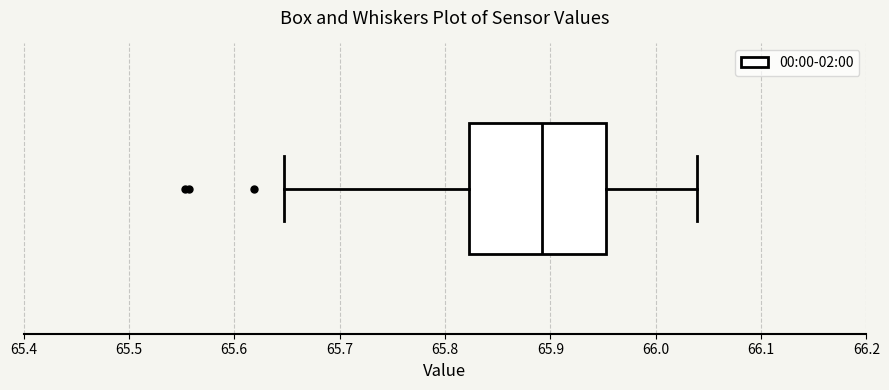

Read this box plot against the x-axis: the position of the median line, the range covered by the box, and the ends of both whiskers. The values are not printed on the chart, so give them approximately, as read against the axis.

median 65.89, box 65.82 to 65.95, whiskers 65.65 to 66.04